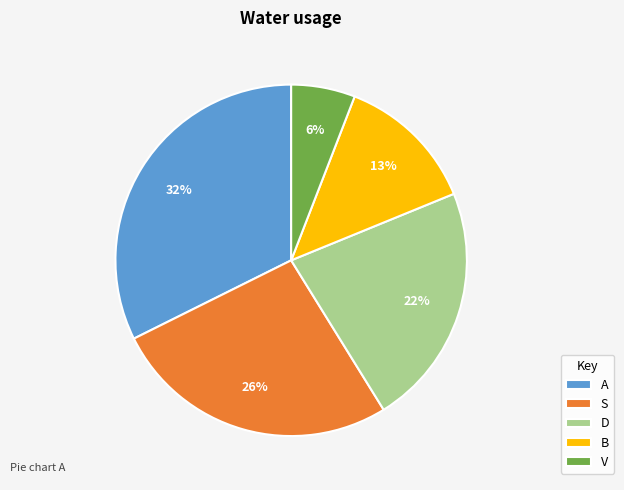

Which category has the biggest portion of the pie?

A